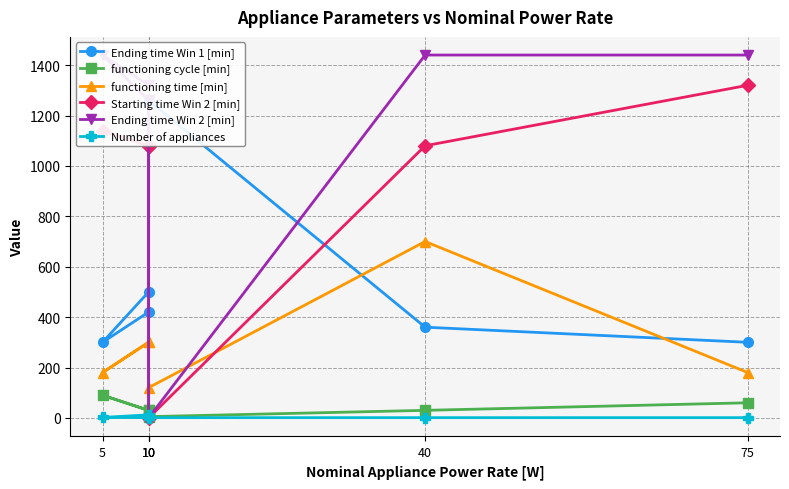

In Ending time Win 1 [min], how many points are lower than both neighbors (excluding endpoints)?

1